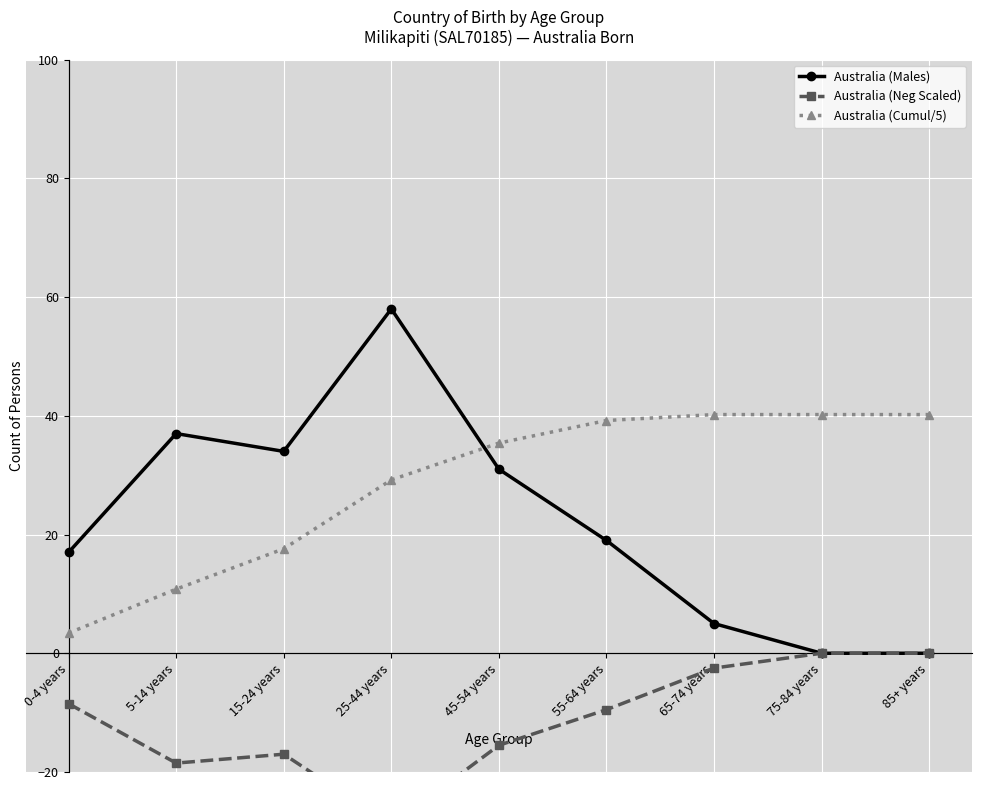

How many values in the Australia (Cumul/5) series exceed 35?

5